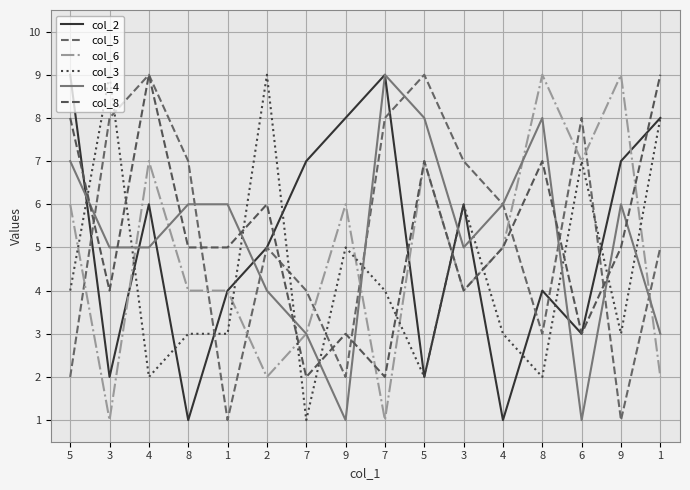

Does the chart display data point markers on the line(s)?

No